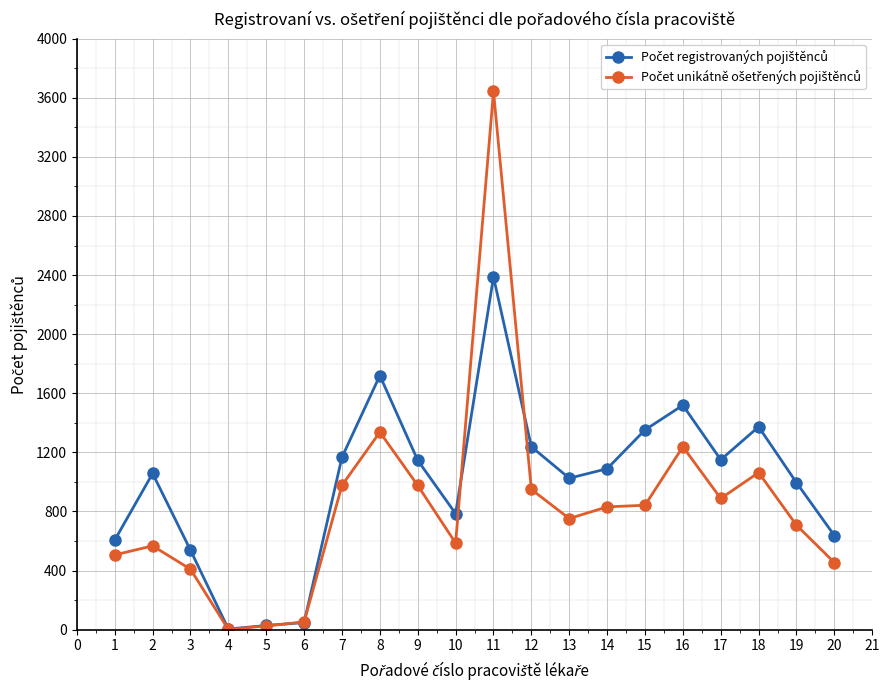

What is the maximum value shown in the chart?

3643